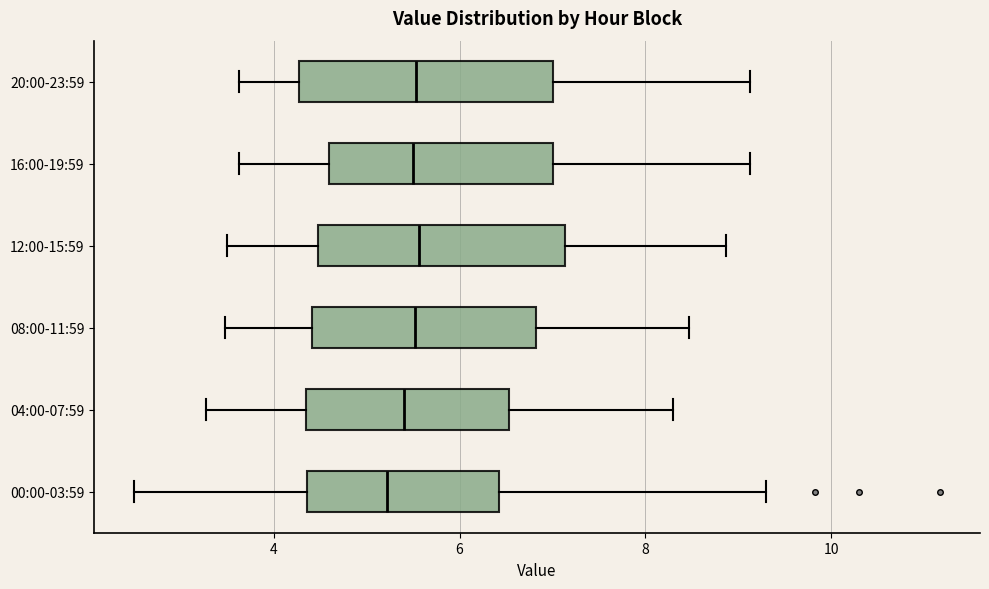

Reading bottom to top, transcribe this box plot: for each box, give where its median line is, the range the box spans, and where its two whiskers end, as read against the x-axis. The values are not printed on the chart, so give them approximately, as read against the axis.

00:00-03:59: median 5.2, box 4.4 to 6.4, whiskers 2.6 to 9.4
04:00-07:59: median 5.4, box 4.4 to 6.6, whiskers 3.2 to 8.4
08:00-11:59: median 5.6, box 4.4 to 6.8, whiskers 3.4 to 8.4
12:00-15:59: median 5.6, box 4.4 to 7.2, whiskers 3.6 to 8.8
16:00-19:59: median 5.6, box 4.6 to 7.0, whiskers 3.6 to 9.2
20:00-23:59: median 5.6, box 4.2 to 7.0, whiskers 3.6 to 9.2